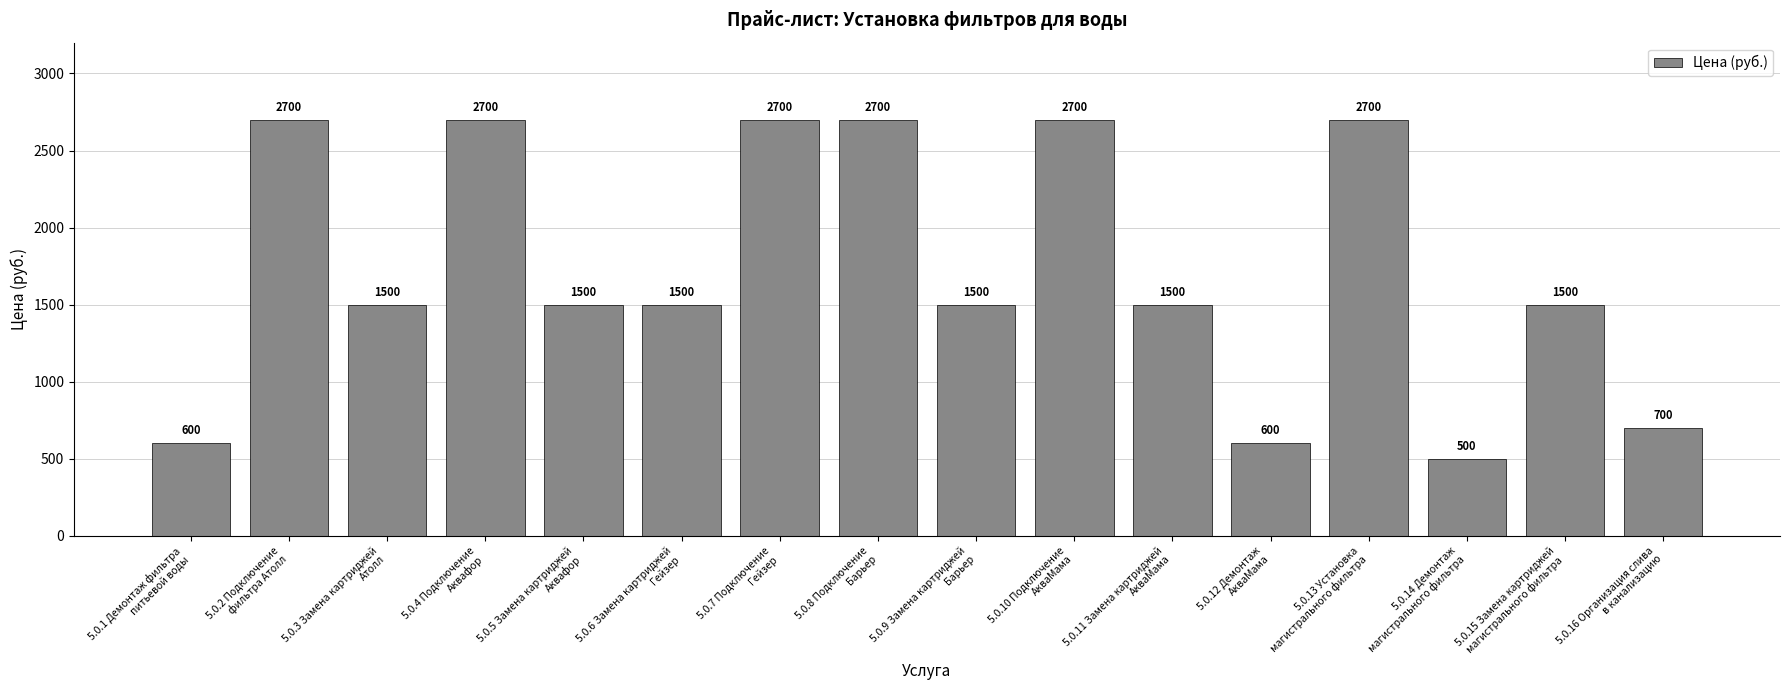

What position from the left is 5.0.9 Замена картриджей
Барьер?

9